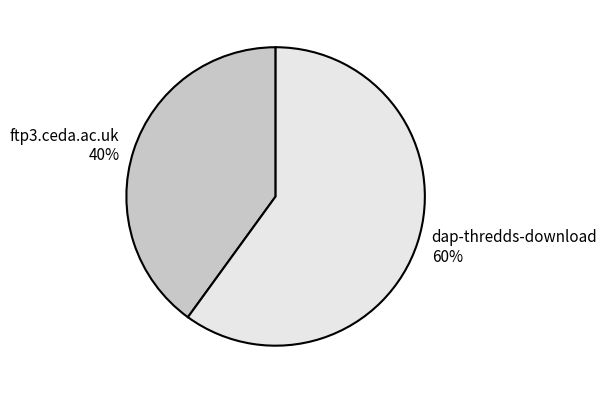

To the nearest percent, what percentage of the pie is dap-thredds-download?

60%